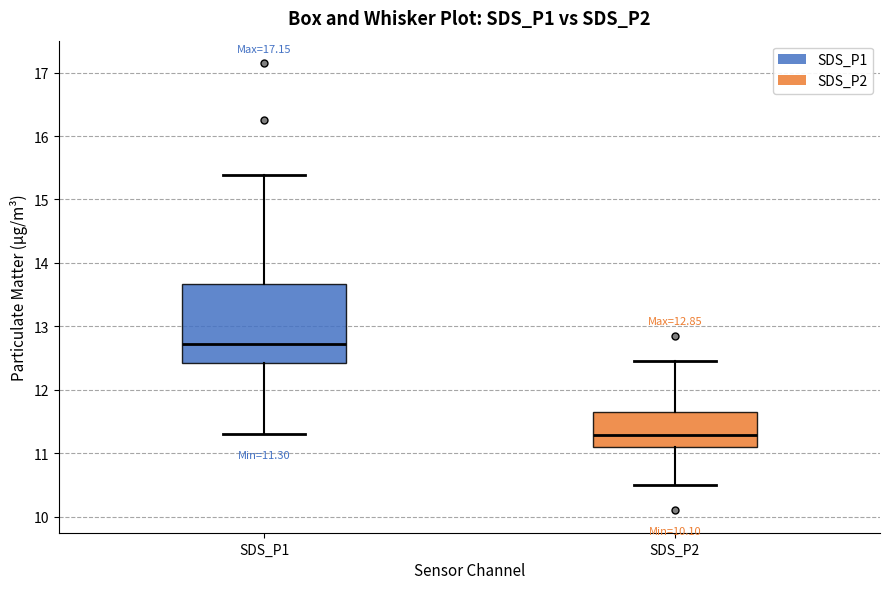

Comparing the boxes themselves (not the whiskers), which one is the tallest?

SDS_P1